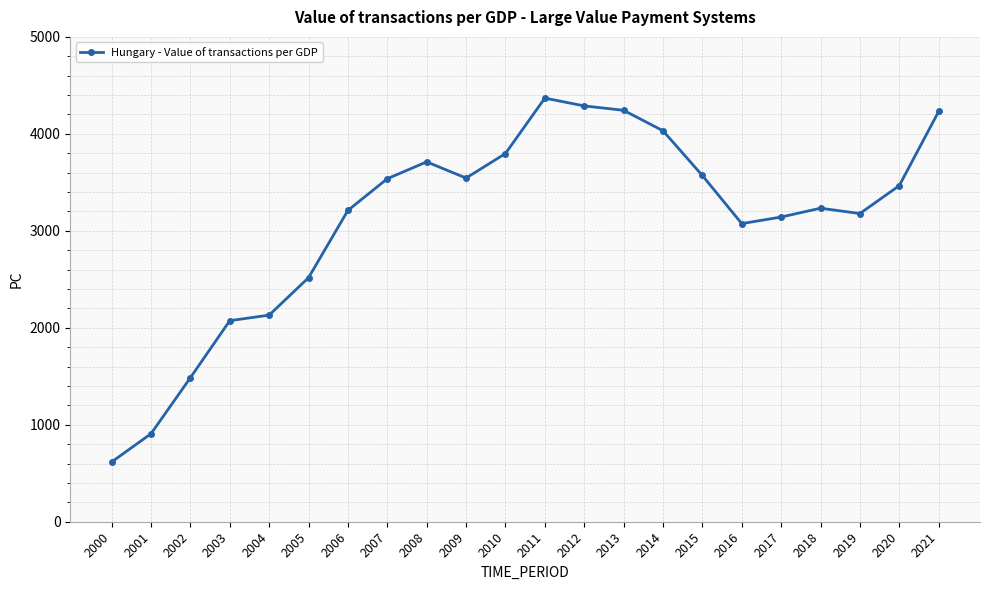

How many points are lower than both their immediate neighbors (excluding endpoints)?

3